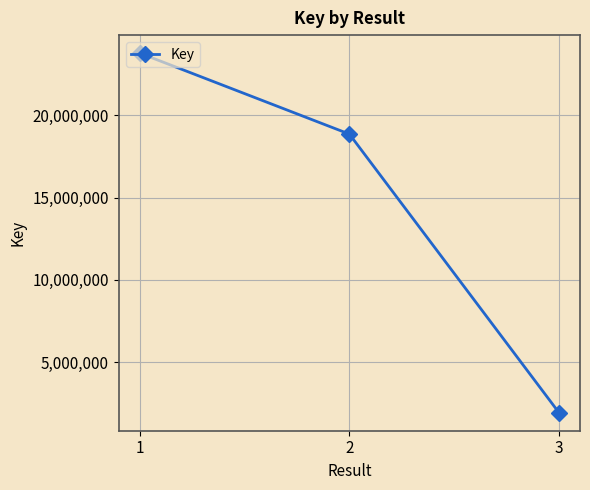

Is it true that the value at 2 is 6308984?

False